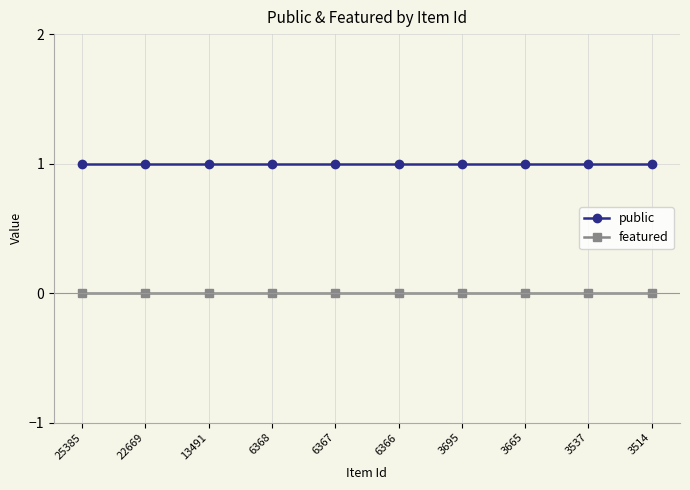

List the series in order of their overall mean, lowest first.

featured, public